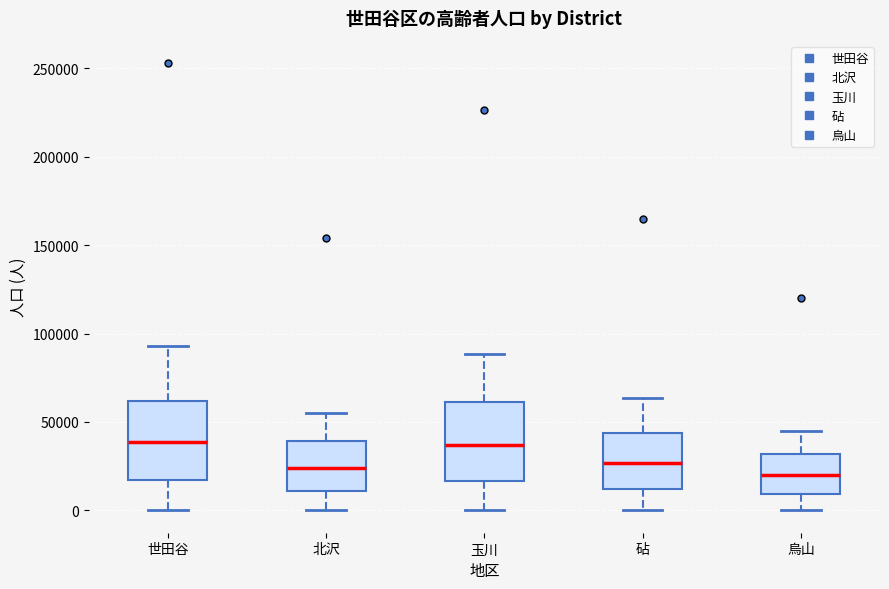

Where does the median line of the box for 烏山 sit on the y-axis? The values are not printed on the chart, so give them approximately, as read against the axis.

20000